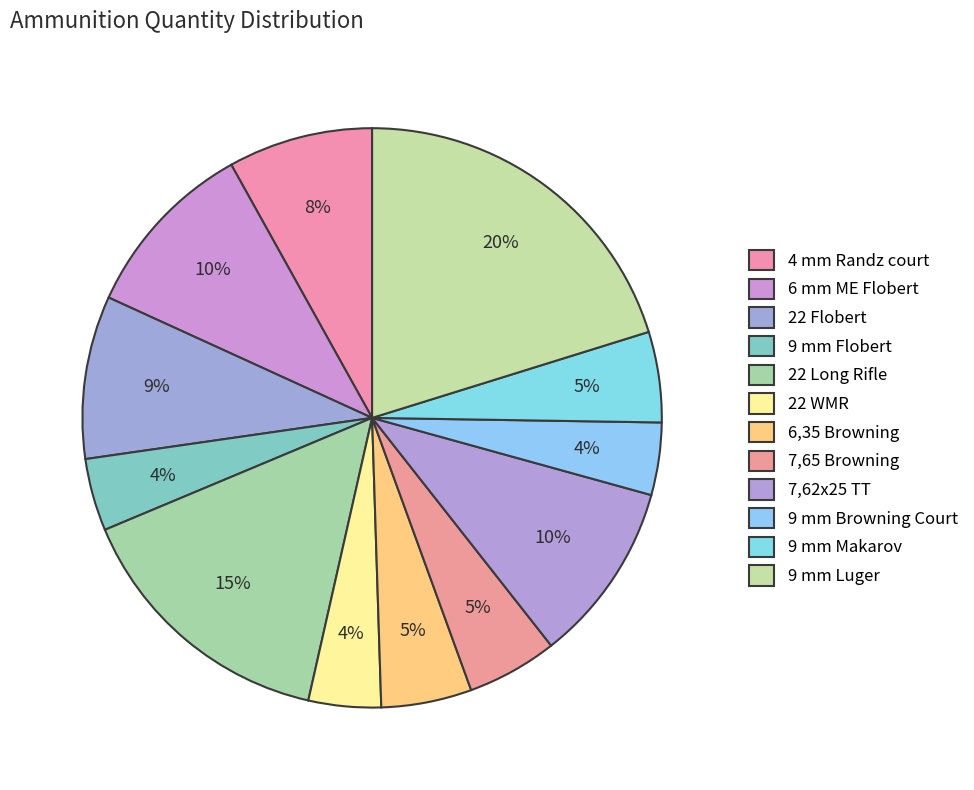

How much of the chart is everything except 22 Long Rifle?

84.8%